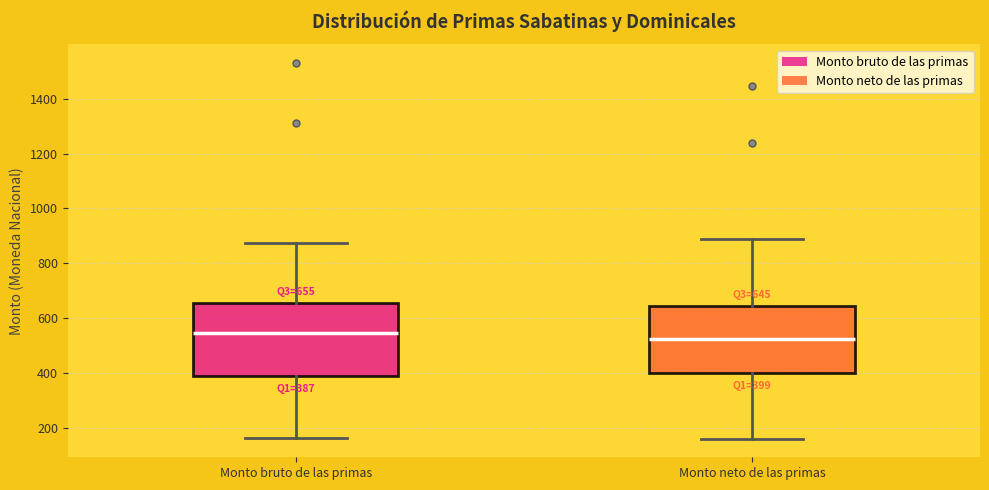

Which box is the tallest, from its lower edge to its upper edge?

Monto bruto de las primas